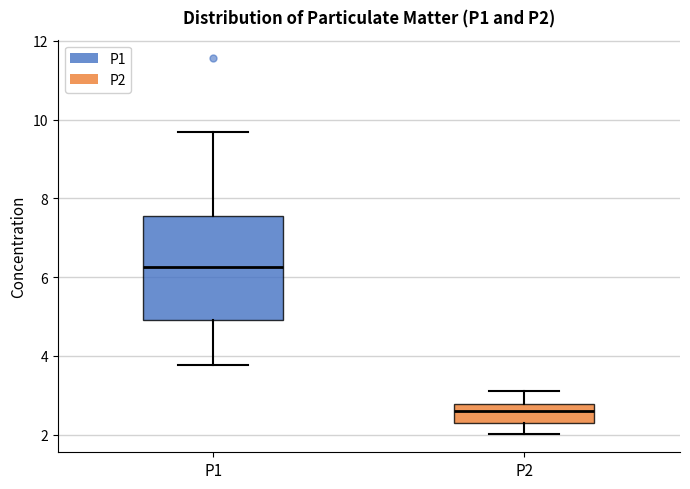

Reading left to right, transcribe this box plot: for each box, give where its median line is, the range the box spans, and where its two whiskers end, as read against the y-axis. The values are not printed on the chart, so give them approximately, as read against the axis.

P1: median 6.2, box 5.0 to 7.6, whiskers 3.8 to 9.6
P2: median 2.6, box 2.4 to 2.8, whiskers 2.0 to 3.2